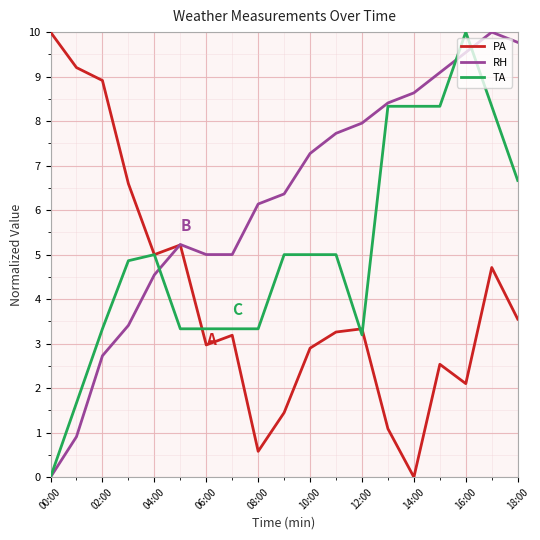

List the series in order of their overall mean, highest first.

RH, TA, PA